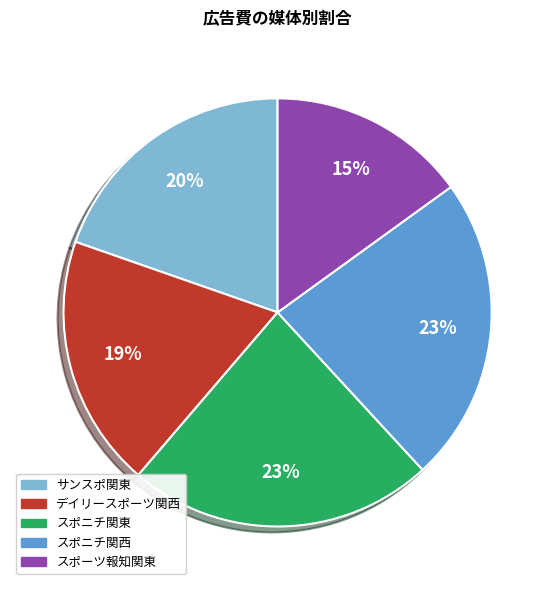

To the nearest percent, what portion does スポニチ関西 represent?

23%